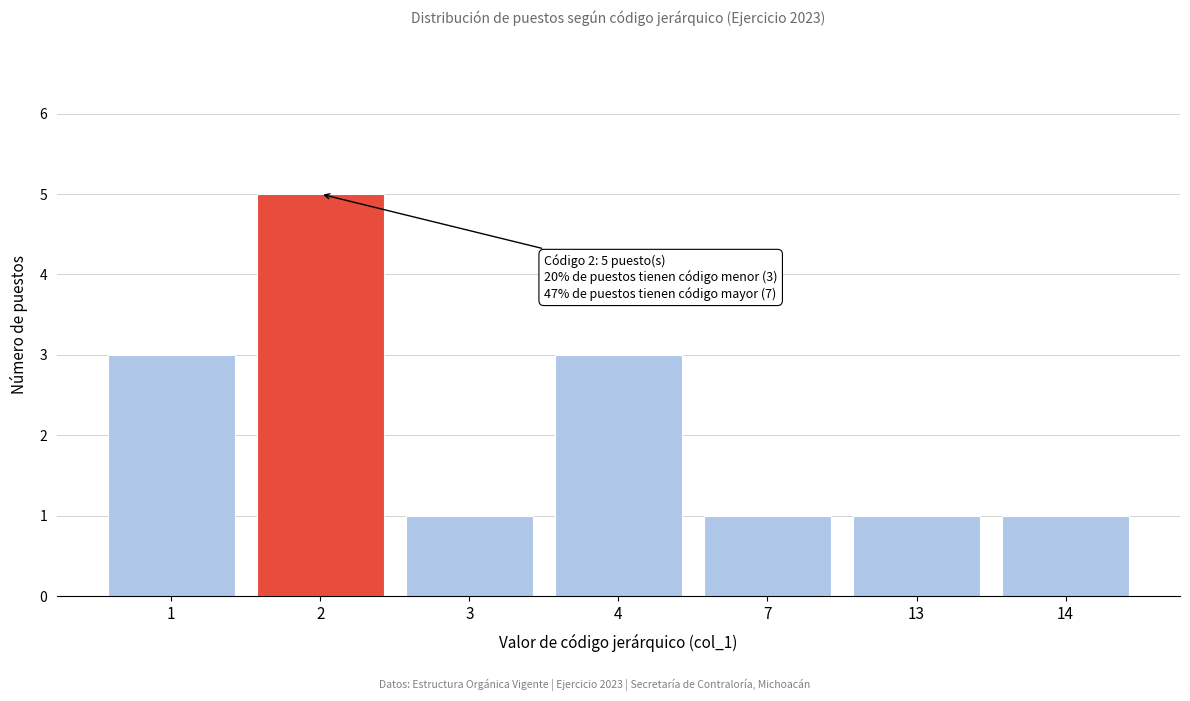

Reading right to left, transcribe all the data shown in this chart.

14=1	13=1	7=1	4=3	3=1	2=5	1=3